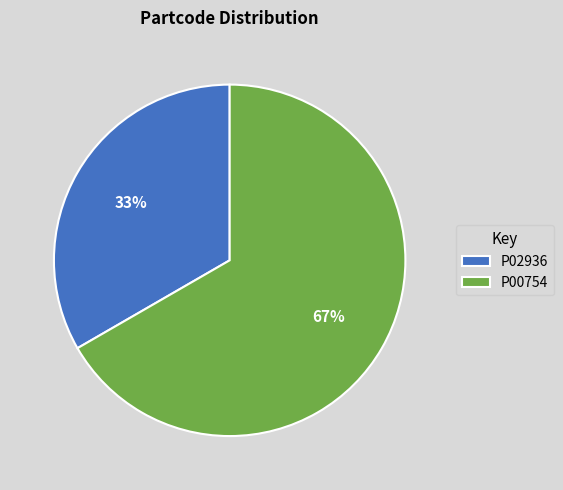

What is the smallest slice in the pie chart?

P02936